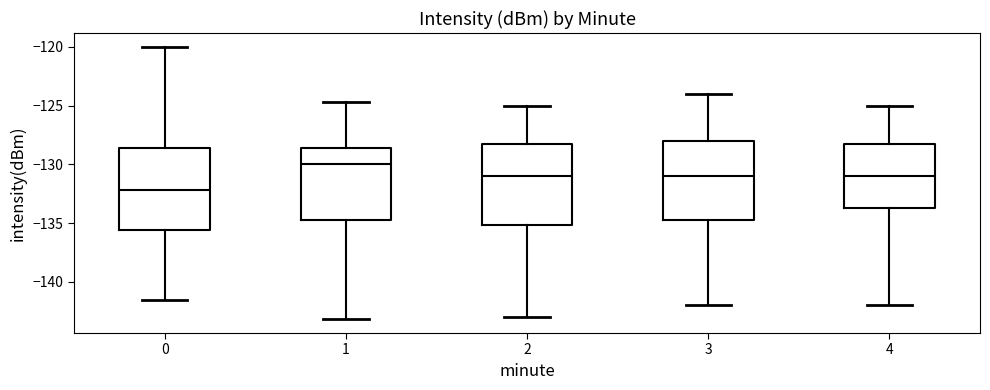

Reading left to right, read every box against the y-axis: the position of its median line, the range the box covers, and the ends of its whiskers. The values are not printed on the chart, so give them approximately, as read against the axis.

0: median -132.0, box -135.5 to -128.5, whiskers -141.5 to -120.0
1: median -130.0, box -134.5 to -128.5, whiskers -143.0 to -124.5
2: median -131.0, box -135.0 to -128.0, whiskers -143.0 to -125.0
3: median -131.0, box -134.5 to -128.0, whiskers -142.0 to -124.0
4: median -131.0, box -133.5 to -128.0, whiskers -142.0 to -125.0